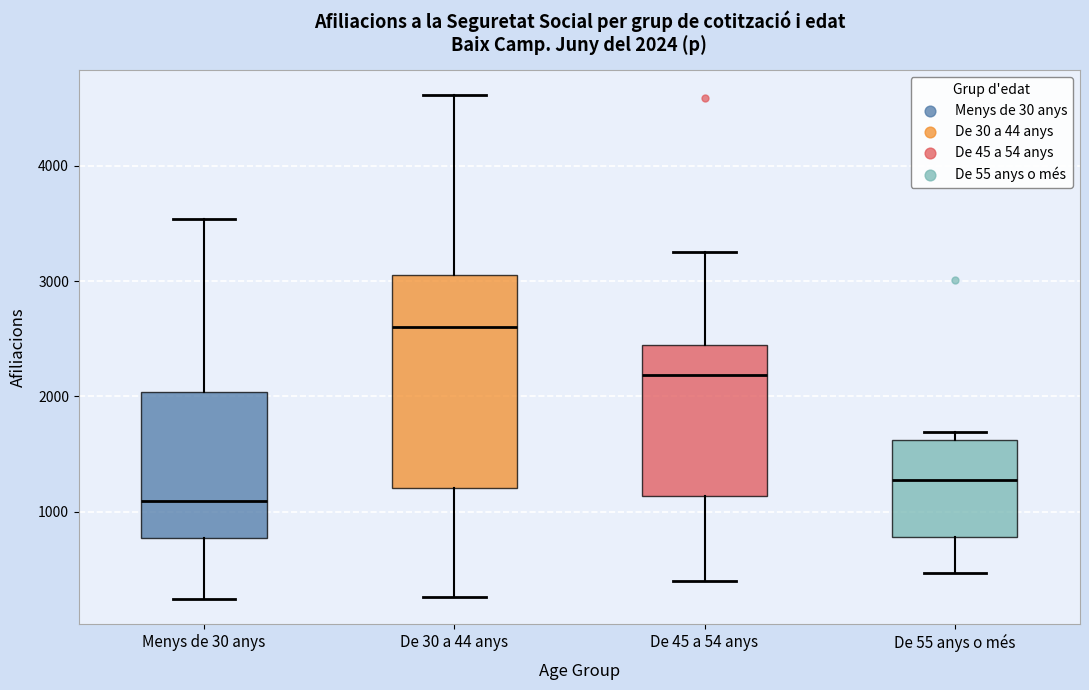

Which box is the tallest, from its lower edge to its upper edge?

De 30 a 44 anys